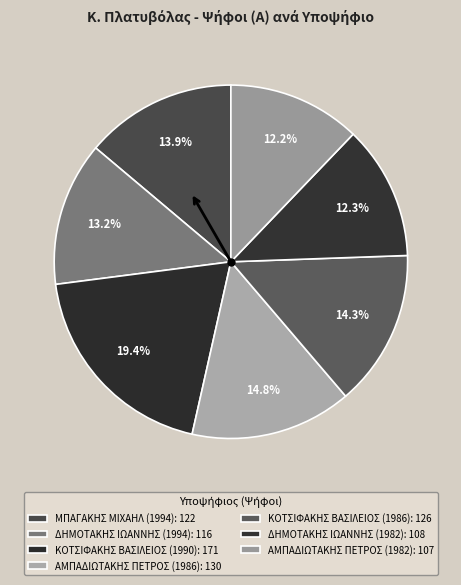

Rank the categories by value from highest to lowest.

ΚΟΤΣΙΦΑΚΗΣ ΒΑΣΙΛΕΙΟΣ (1990), ΑΜΠΑΔΙΩΤΑΚΗΣ ΠΕΤΡΟΣ (1986), ΚΟΤΣΙΦΑΚΗΣ ΒΑΣΙΛΕΙΟΣ (1986), ΜΠΑΓΑΚΗΣ ΜΙΧΑΗΛ (1994), ΔΗΜΟΤΑΚΗΣ ΙΩΑΝΝΗΣ (1994), ΔΗΜΟΤΑΚΗΣ ΙΩΑΝΝΗΣ (1982), ΑΜΠΑΔΙΩΤΑΚΗΣ ΠΕΤΡΟΣ (1982)